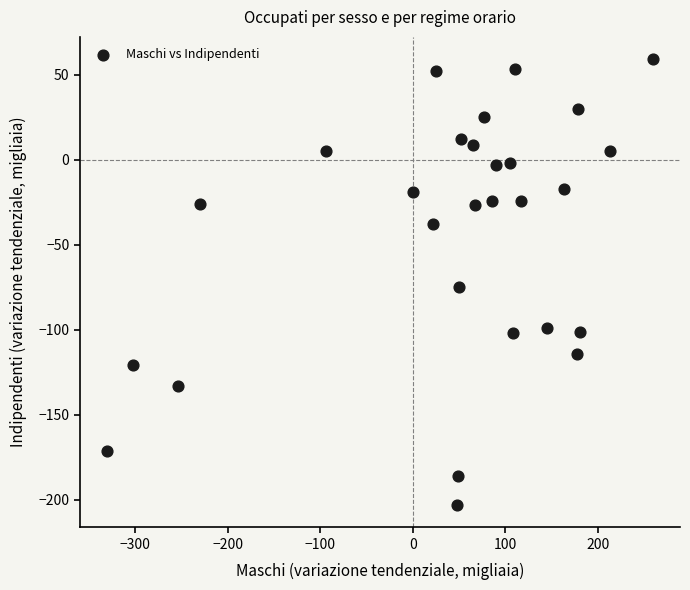

What Y value in the scatter plot is closest to -71?

-74.8